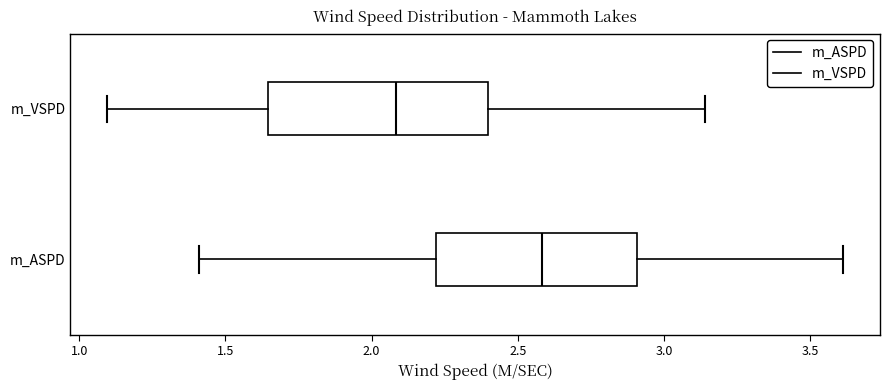

Where does the right whisker of the box for m_ASPD end on the x-axis? The values are not printed on the chart, so give them approximately, as read against the axis.

3.60